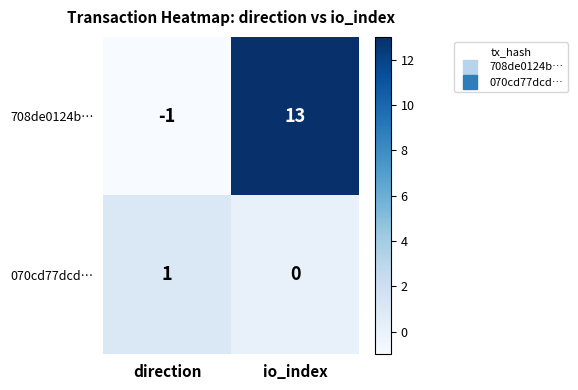

Is it true that 070cd77dcd… equals 0 at direction?

False